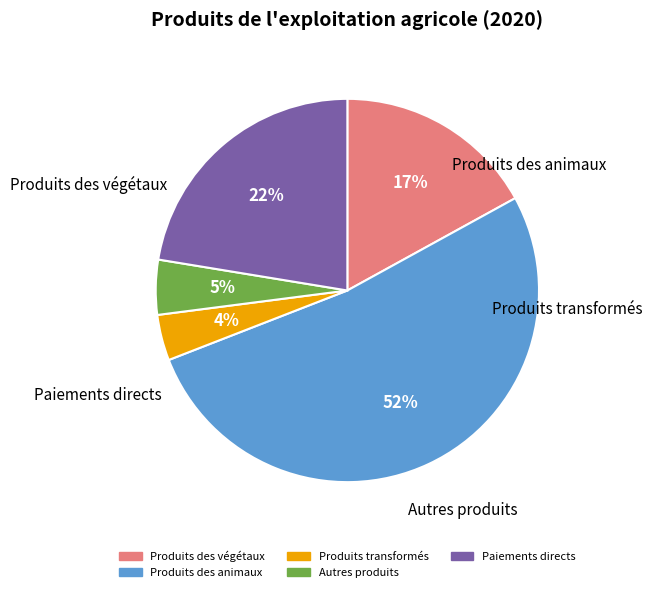

Which slice is the largest?

Produits des animaux